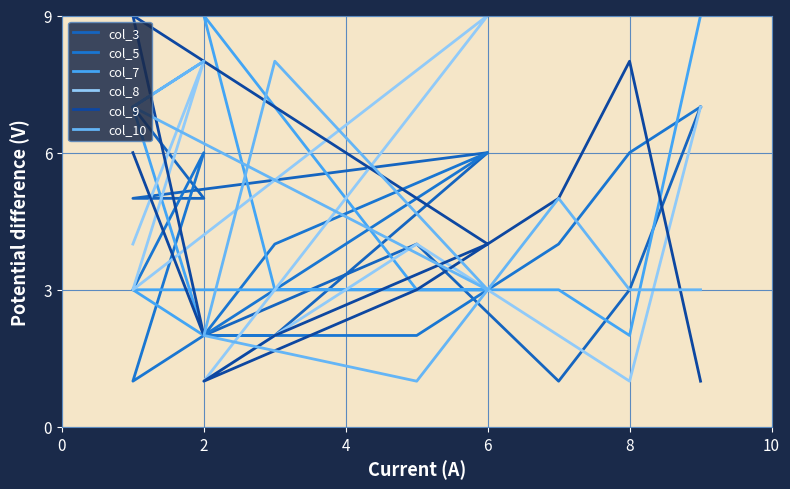

At which category does col_9 reach its first local valley?

8